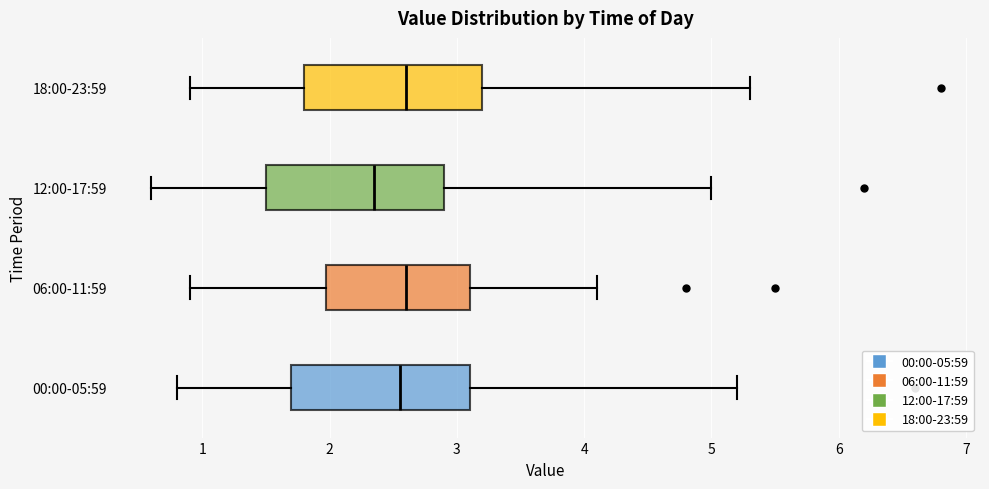

Reading bottom to top, transcribe this box plot: for each box, give where its median line is, the range the box spans, and where its two whiskers end, as read against the x-axis. The values are not printed on the chart, so give them approximately, as read against the axis.

00:00-05:59: median 2.6, box 1.7 to 3.1, whiskers 0.8 to 5.2
06:00-11:59: median 2.6, box 2.0 to 3.1, whiskers 0.9 to 4.1
12:00-17:59: median 2.4, box 1.5 to 2.9, whiskers 0.6 to 5.0
18:00-23:59: median 2.6, box 1.8 to 3.2, whiskers 0.9 to 5.3